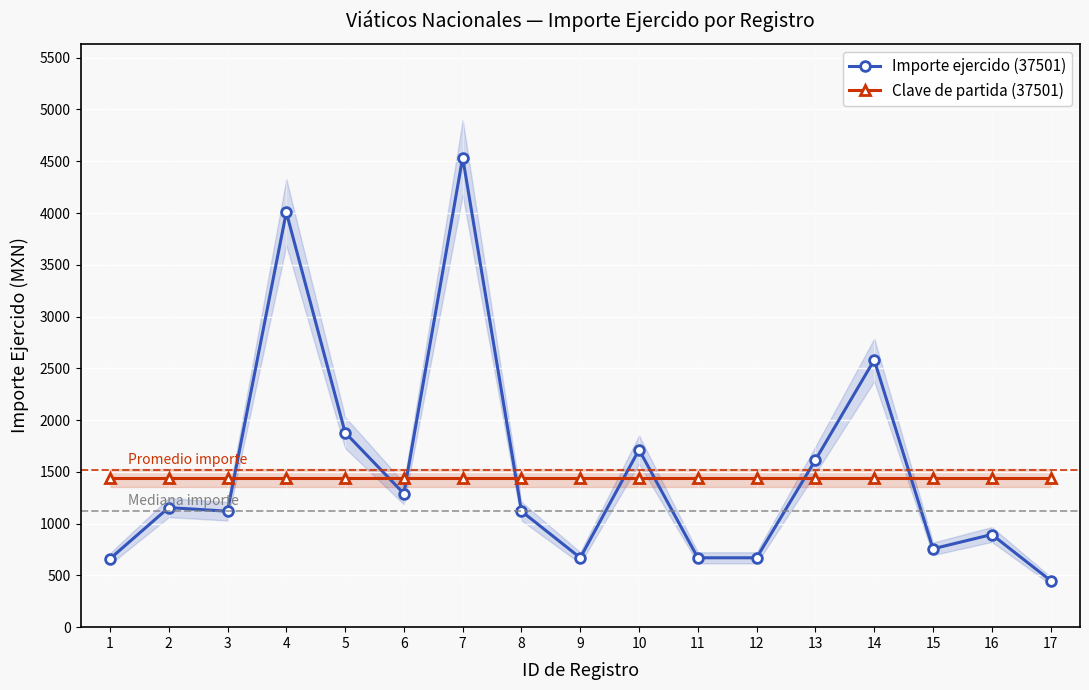

True or false: Importe ejercido (37501) has a value of 1615.0 at 13.

True